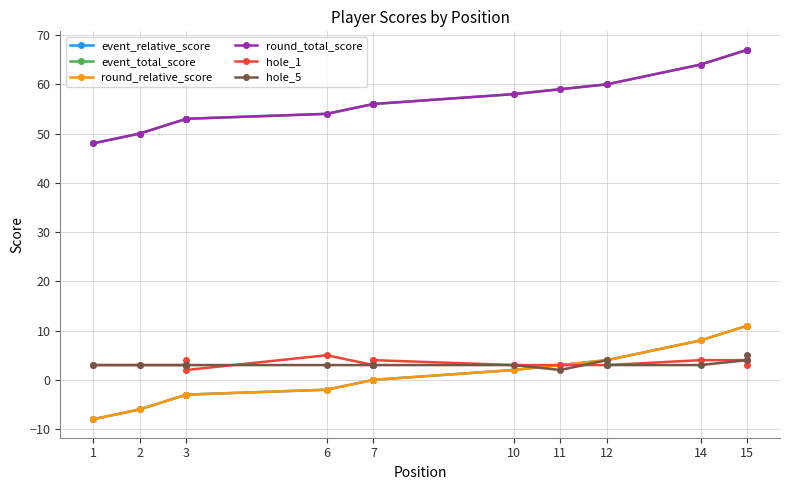

How many interior local valleys does the hole_1 series have?

2